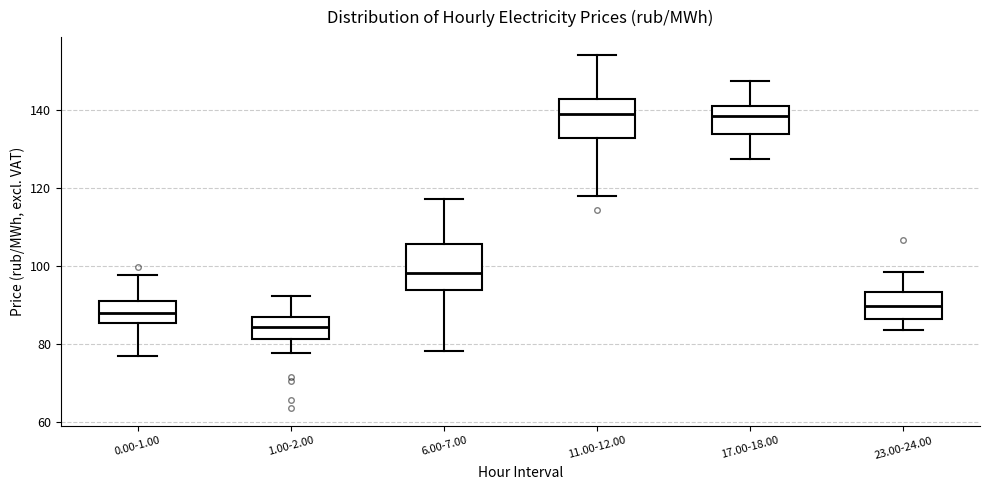

Where does the upper whisker of the box for 6.00-7.00 end on the y-axis? The values are not printed on the chart, so give them approximately, as read against the axis.

118